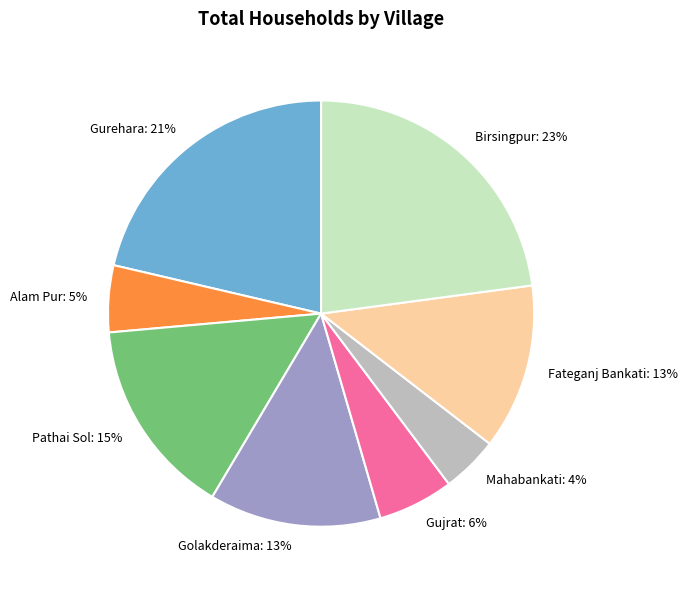

To the nearest percent, what portion does Golakderaima represent?

13%